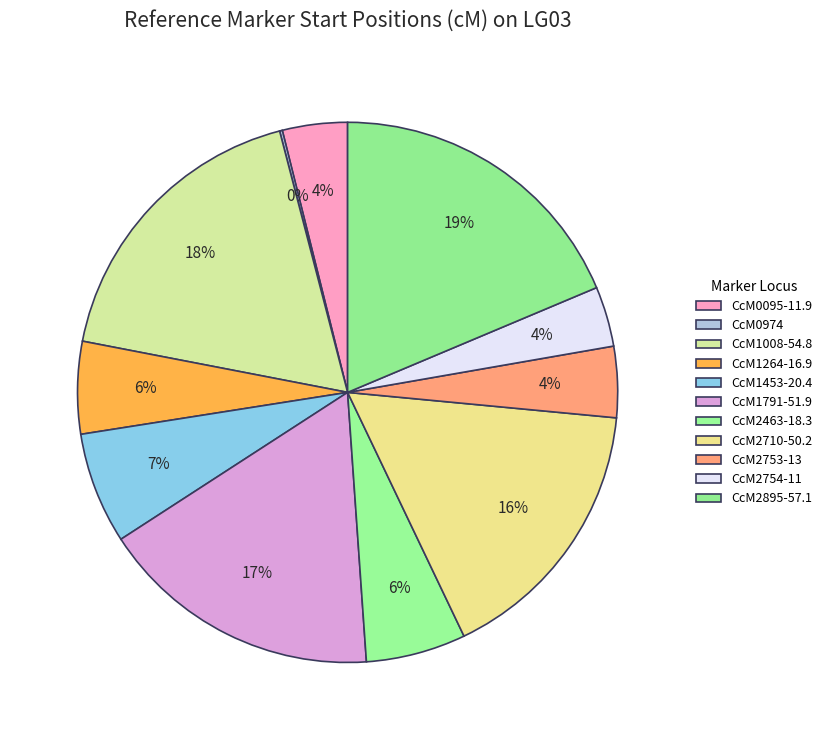

Which category has the biggest portion of the pie?

CcM2895-57.1